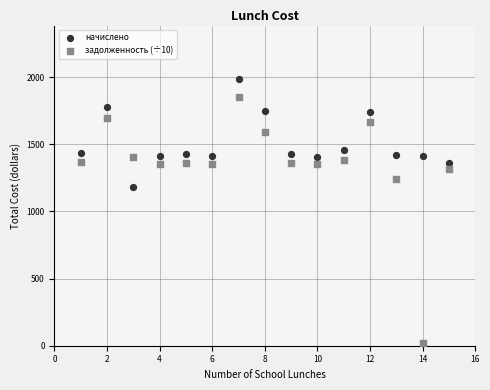

Which series contains the highest Y value?

начислено